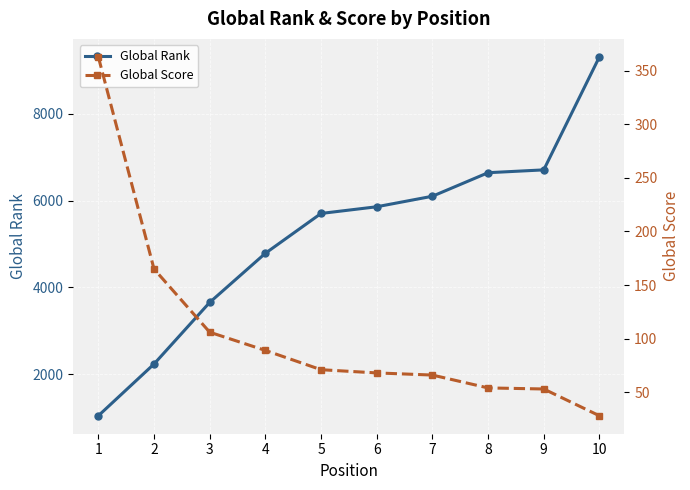

Is this an area chart (filled region under the line)?

No